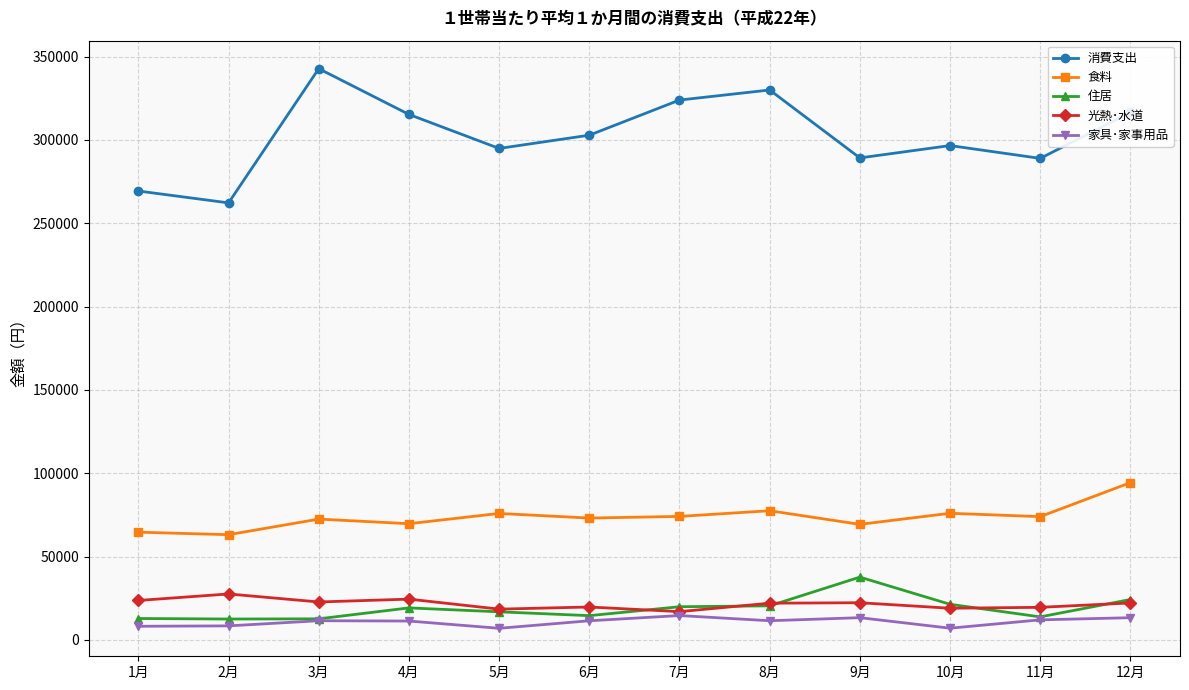

Is it true that 食料 equals 64692 at 1月?

True